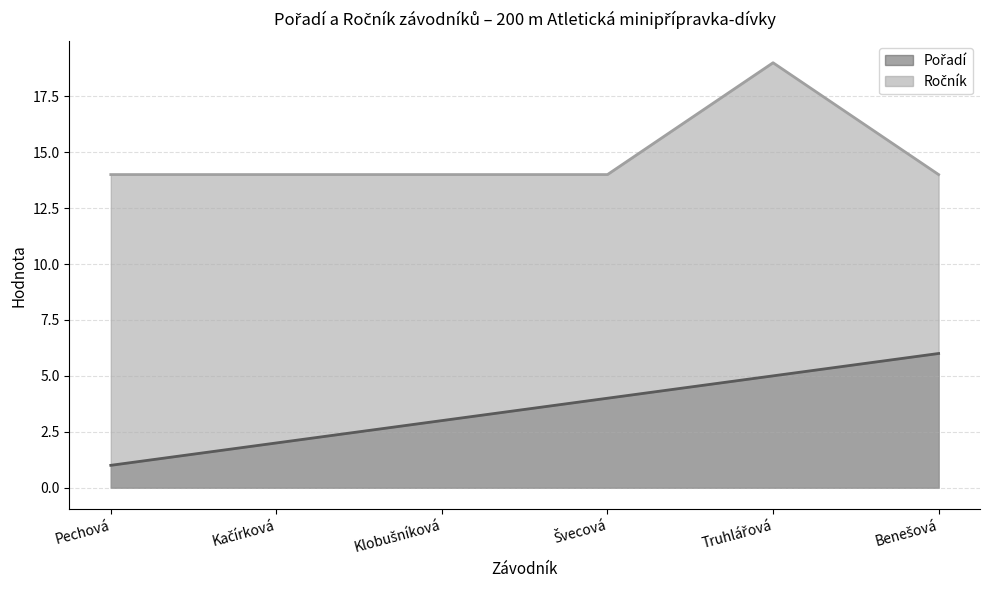

Rank the categories by Pořadí value from lowest to highest.

Pechová, Kačírková, Klobušníková, Švecová, Truhlářová, Benešová